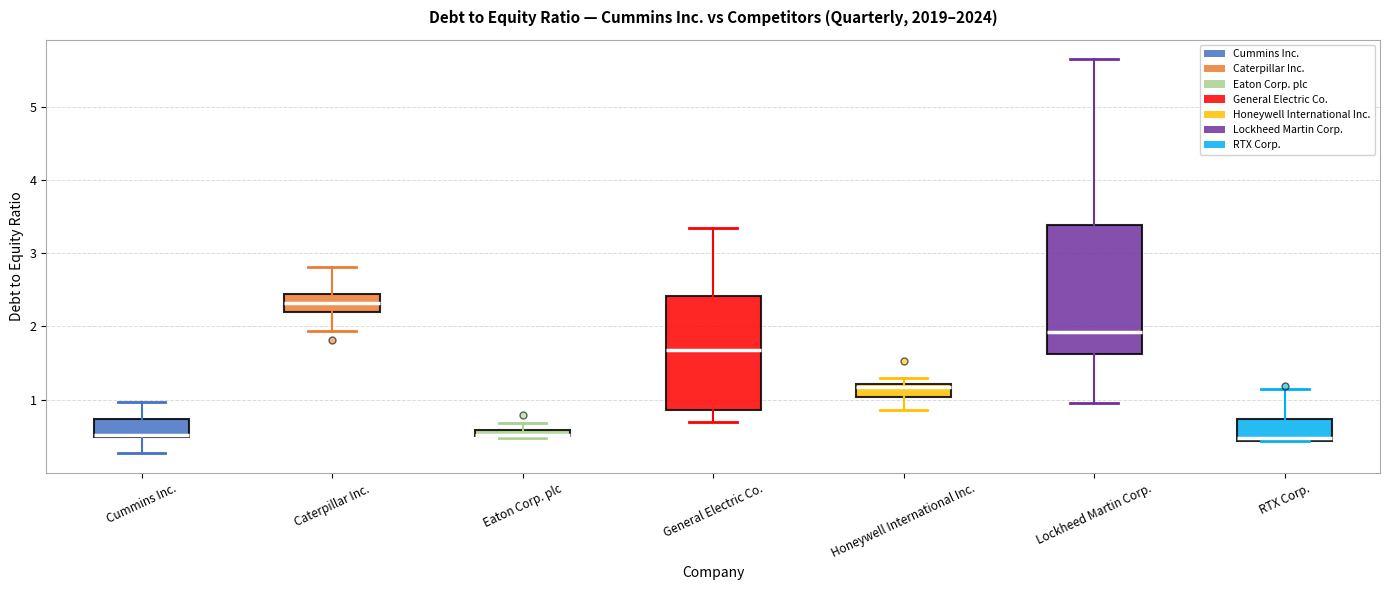

Comparing the boxes themselves (not the whiskers), which one is the tallest?

Lockheed Martin Corp.